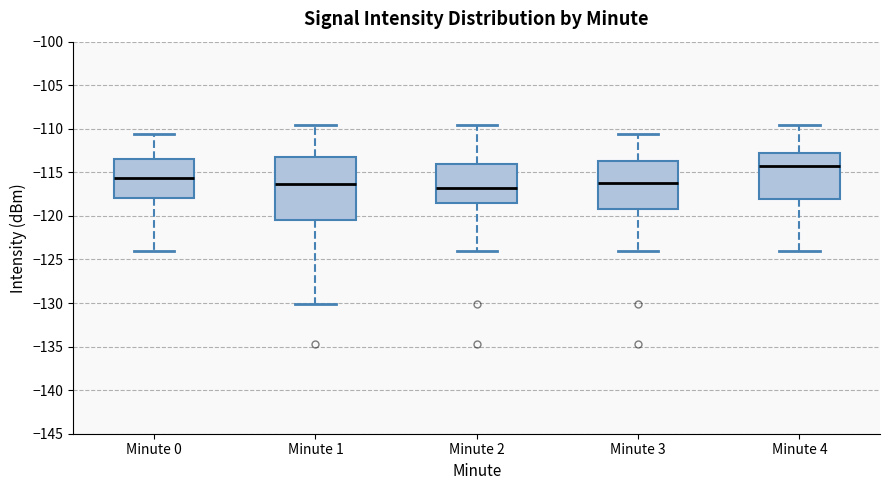

Reading left to right, read every box against the y-axis: the position of its median line, the range the box covers, and the ends of its whiskers. The values are not printed on the chart, so give them approximately, as read against the axis.

Minute 0: median -115.5, box -118.0 to -113.5, whiskers -124.0 to -110.5
Minute 1: median -116.5, box -120.5 to -113.0, whiskers -130.0 to -109.5
Minute 2: median -117.0, box -118.5 to -114.0, whiskers -124.0 to -109.5
Minute 3: median -116.5, box -119.5 to -113.5, whiskers -124.0 to -110.5
Minute 4: median -114.5, box -118.0 to -113.0, whiskers -124.0 to -109.5